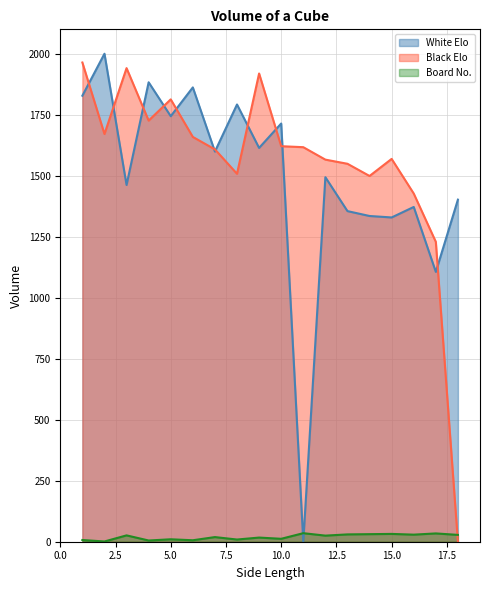

How many lines are shown in the chart?

3